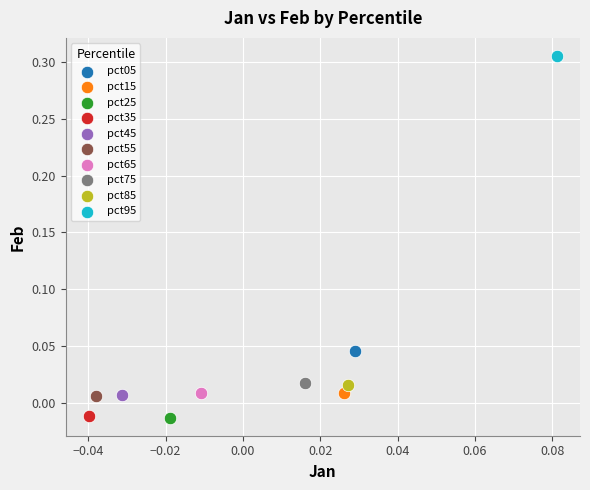

What are all the series names shown in the legend?

pct05, pct15, pct25, pct35, pct45, pct55, pct65, pct75, pct85, pct95